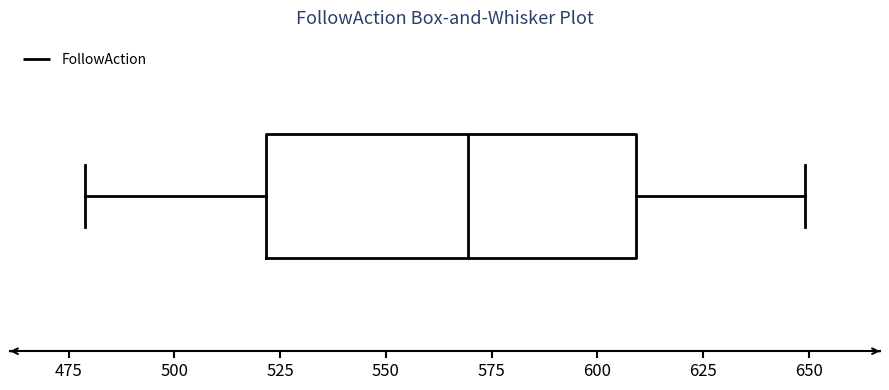

Transcribe this box plot: give where the median line is, the range the box spans, and where the two whiskers end, as read against the x-axis. The values are not printed on the chart, so give them approximately, as read against the axis.

median 570, box 520 to 610, whiskers 480 to 650